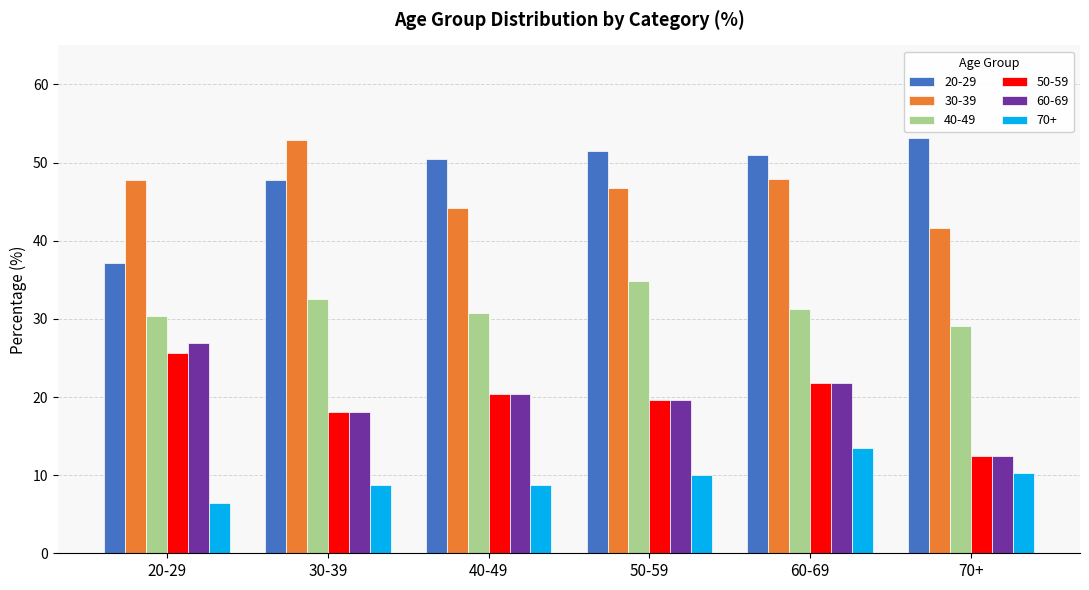

What is the label of the 1st bar from the right?

70+